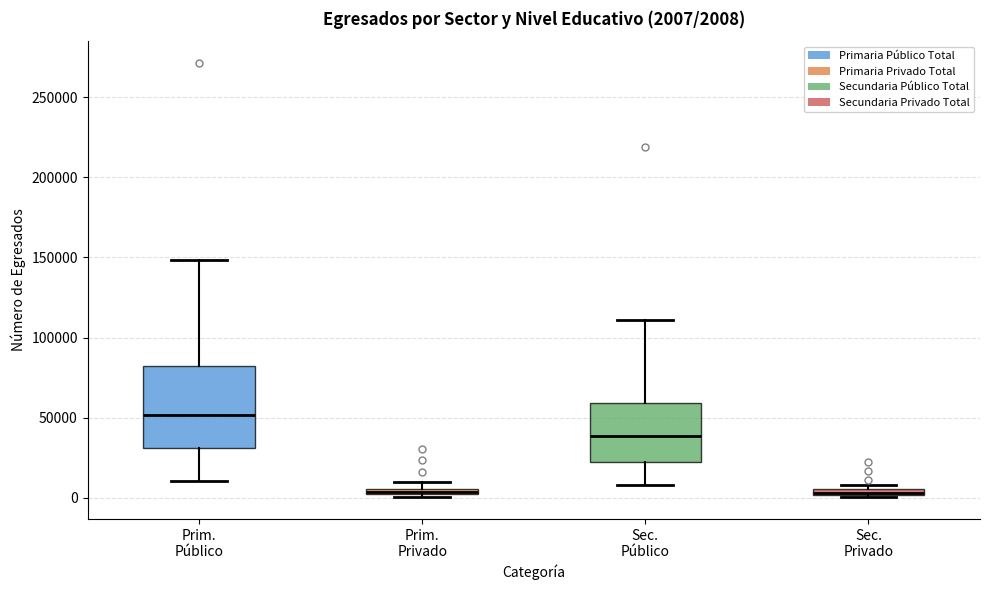

Which box has the highest median line?

Prim. Público